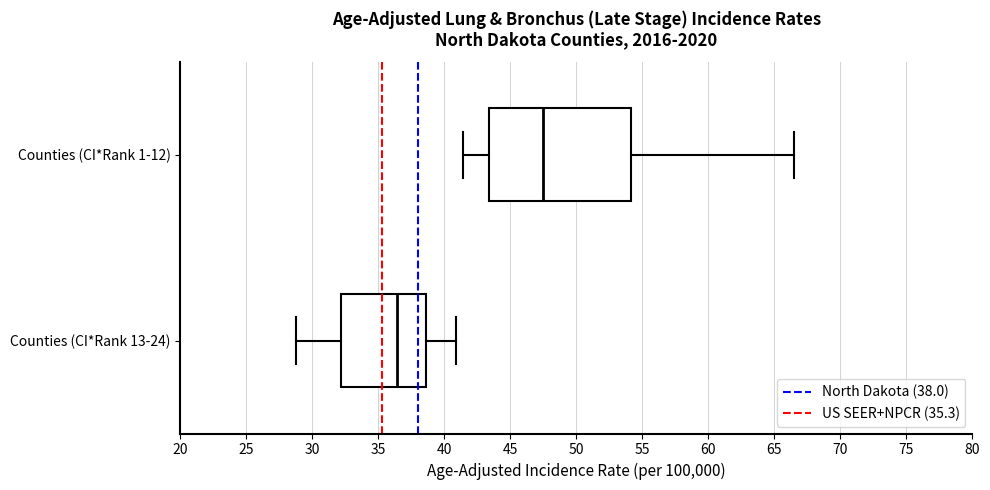

Where does the left whisker of the box for Counties (CI*Rank 1-12) end on the x-axis? The values are not printed on the chart, so give them approximately, as read against the axis.

41.5